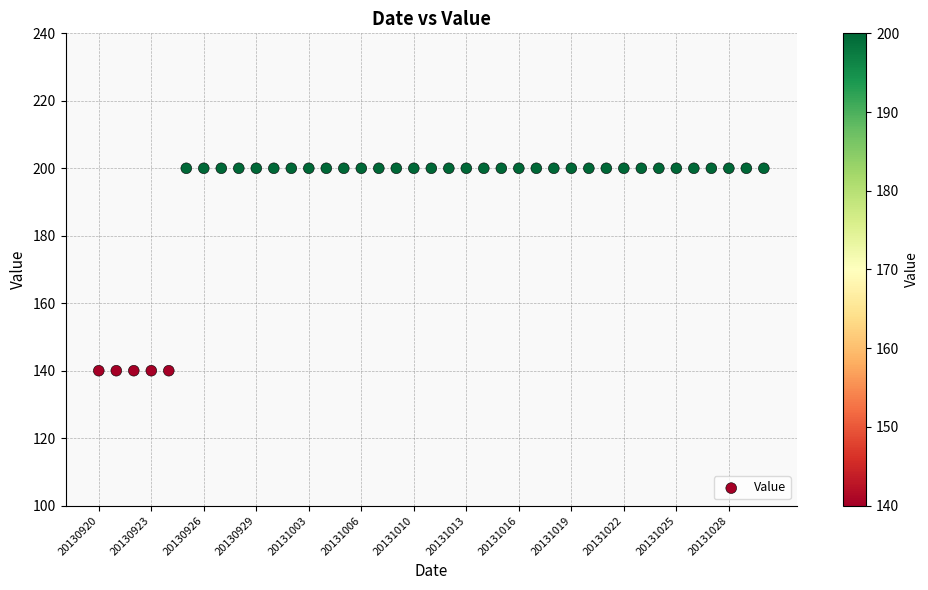

What is the range of Y values (max minus min)?

60